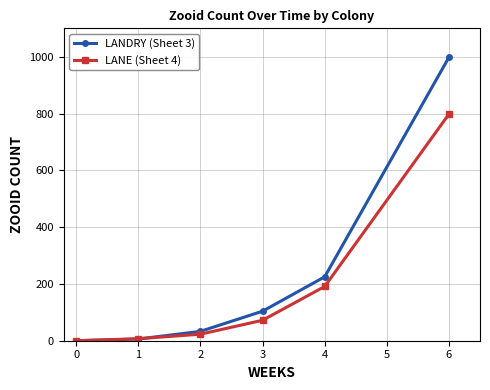

Which series has the widest spread of values?

LANDRY (Sheet 3)